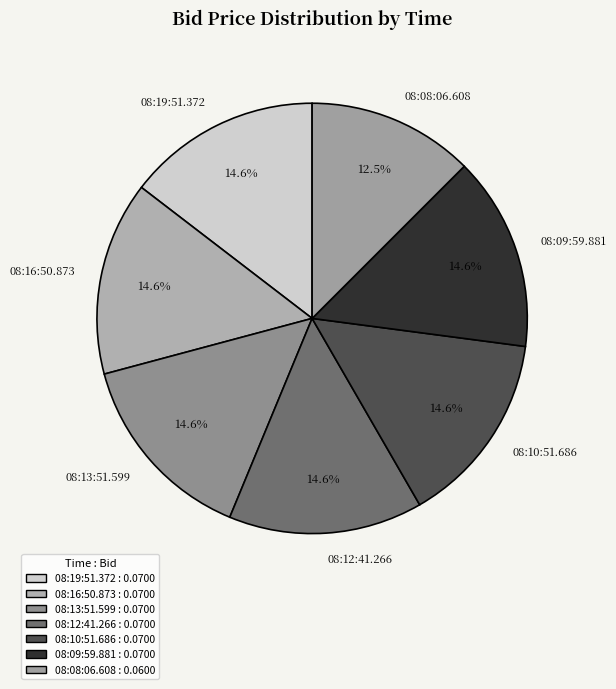

What percentage is the 08:10:51.686 slice, to the nearest percent?

15%